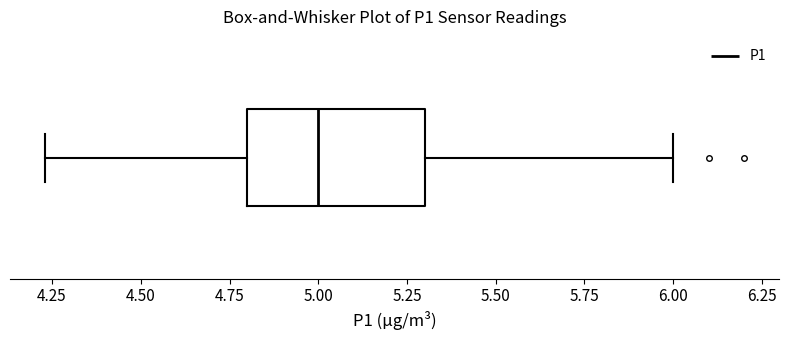

Transcribe this box plot: give where the median line is, the range the box spans, and where the two whiskers end, as read against the x-axis. The values are not printed on the chart, so give them approximately, as read against the axis.

median 5.00, box 4.80 to 5.30, whiskers 4.25 to 6.00